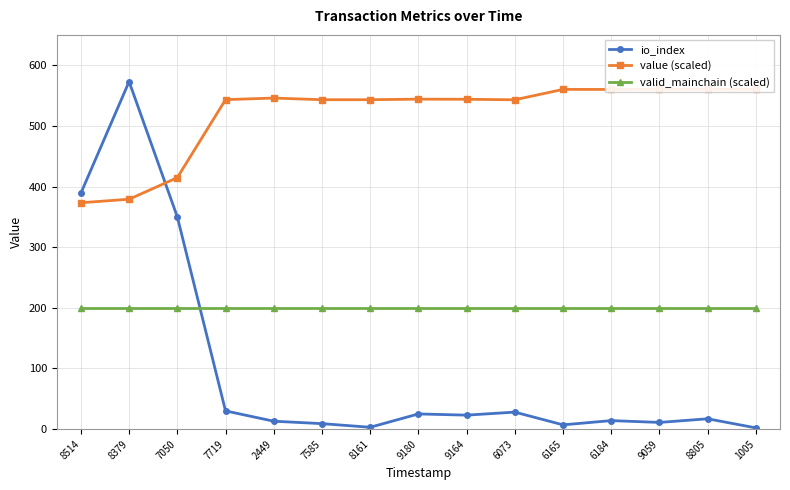

Does the chart display data point markers on the line(s)?

Yes